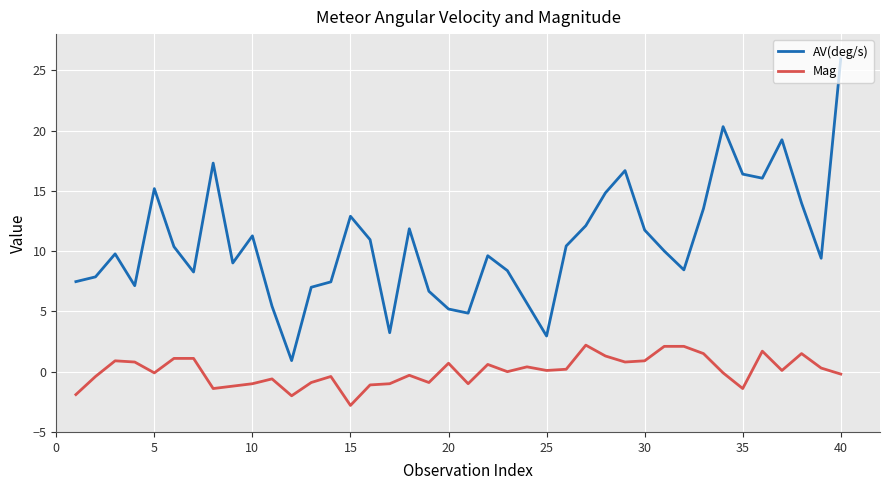

What is the maximum value shown in the chart?

26.0